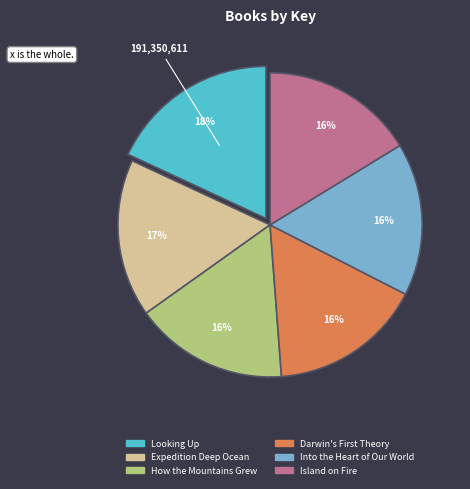

Which has a higher value, Looking Up or Expedition Deep Ocean?

Looking Up